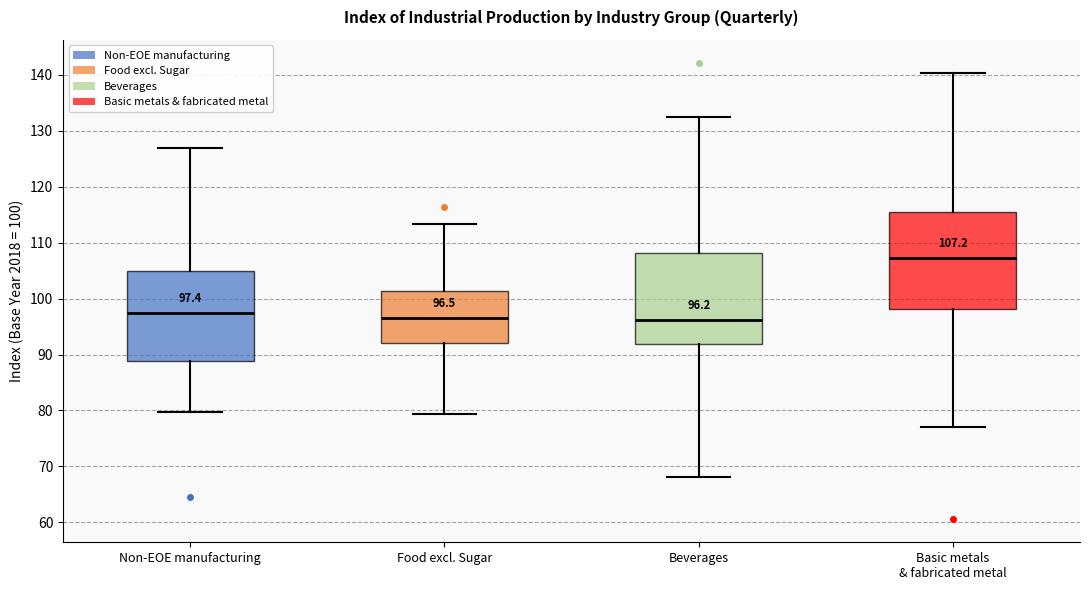

Which box's median line is the highest?

Basic metals & fabricated metal